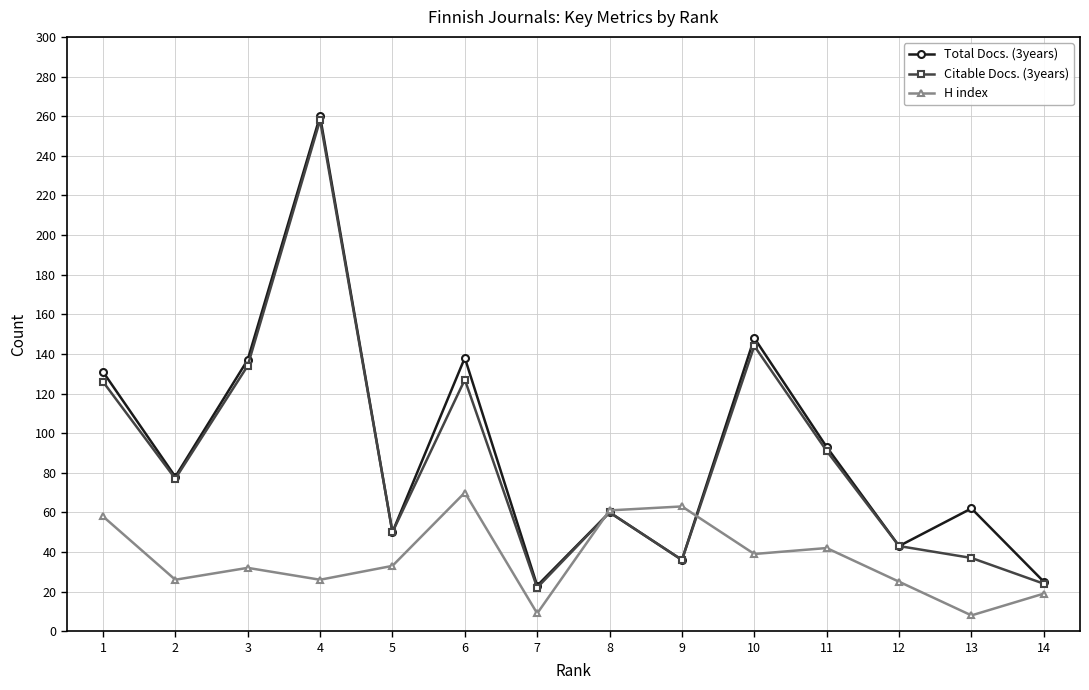

Is the value of Citable Docs. (3years) at 5 greater than the value of H index at 2?

Yes